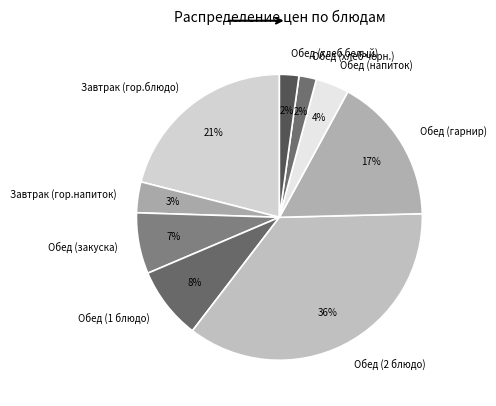

To the nearest percent, what is the difference between the largest and smallest slice percentages?

34%